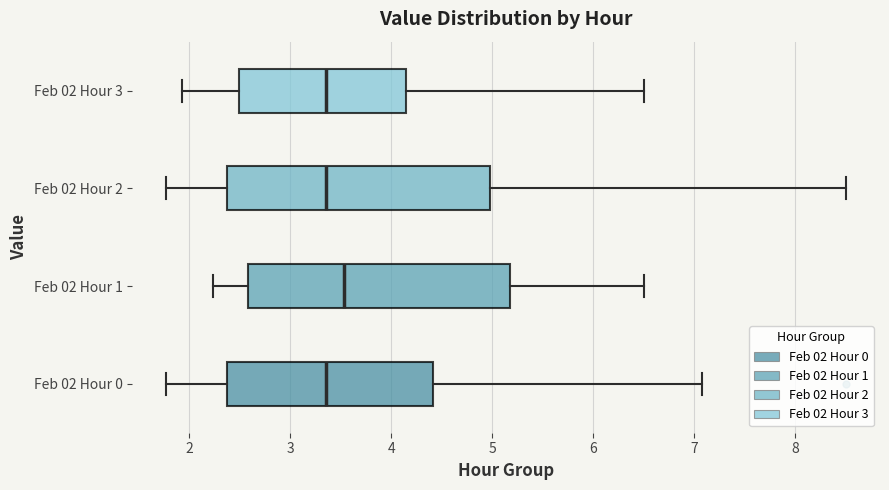

Where is the left edge of the box for Feb 02 Hour 3 on the x-axis? The values are not printed on the chart, so give them approximately, as read against the axis.

2.5